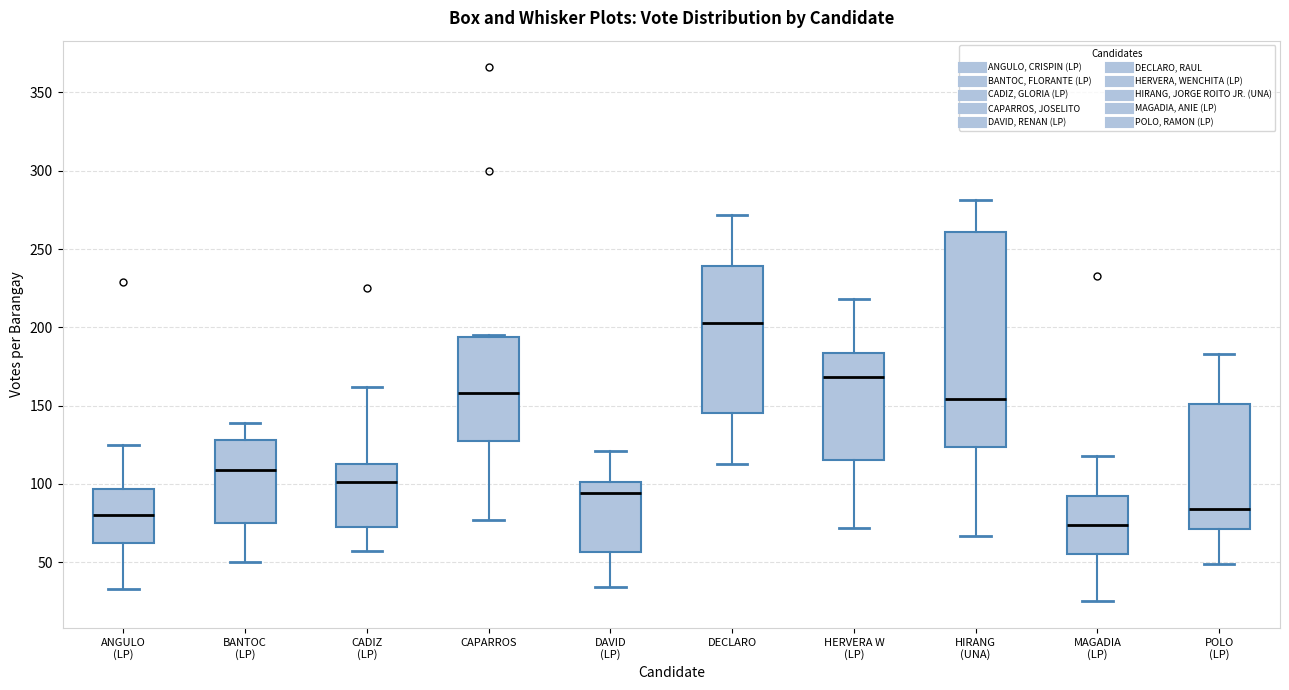

Where is the lower edge of the box for ANGULO (LP) on the y-axis? The values are not printed on the chart, so give them approximately, as read against the axis.

60